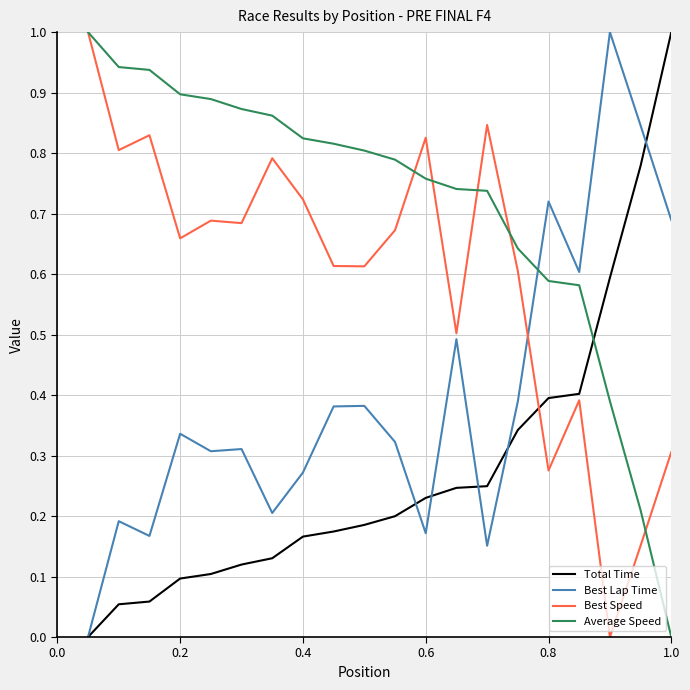

List the series in order of their overall mean, lowest first.

Total Time, Best Lap Time, Best Speed, Average Speed